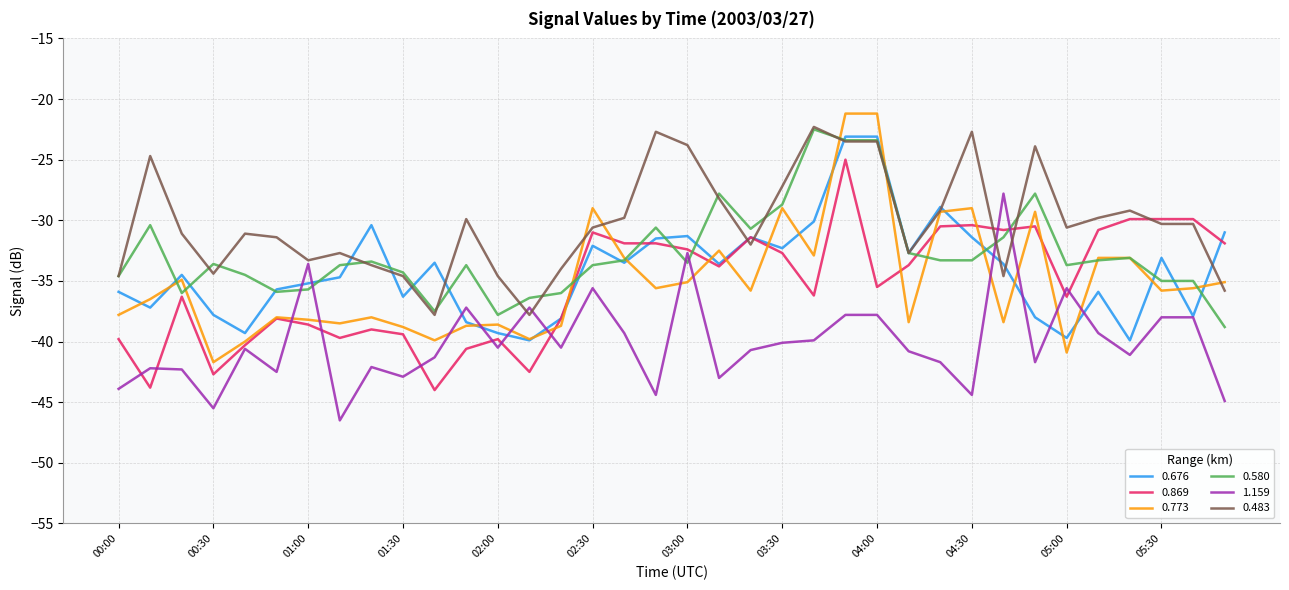

How many lines are shown in the chart?

6